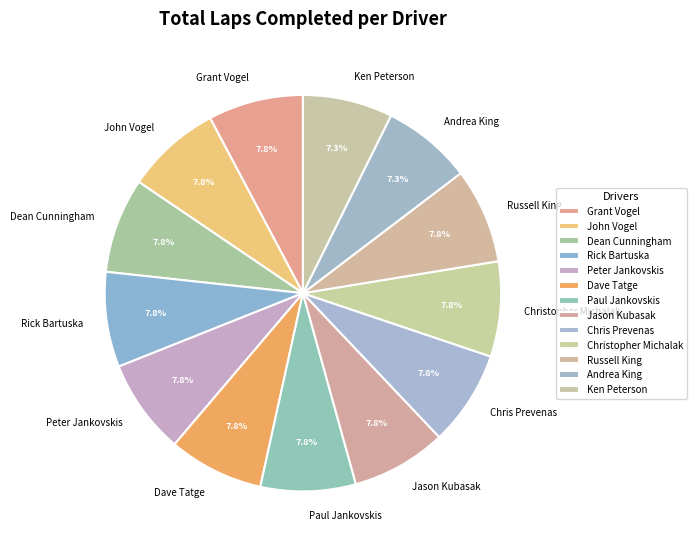

How much of the chart is everything except John Vogel?

92.2%